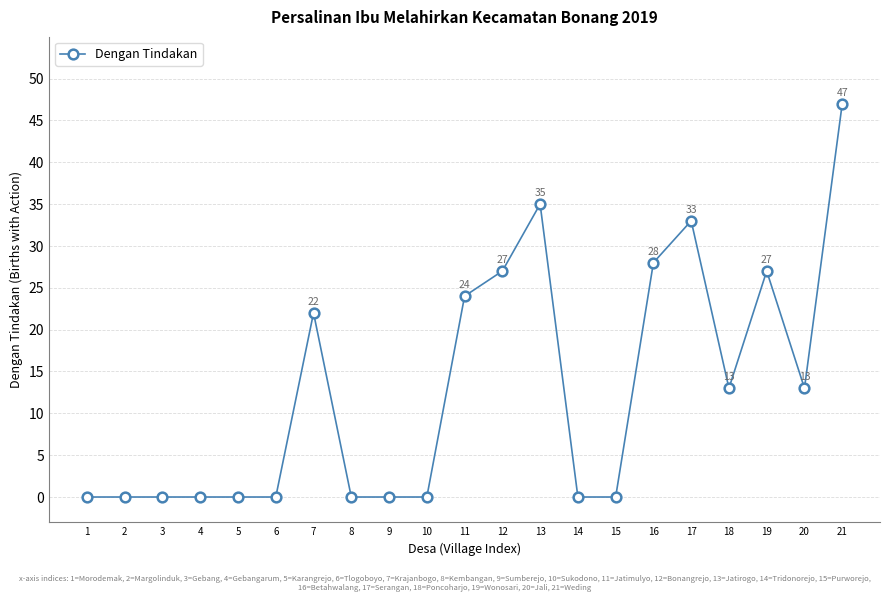

What is the difference between the values at 17 and 1?

33